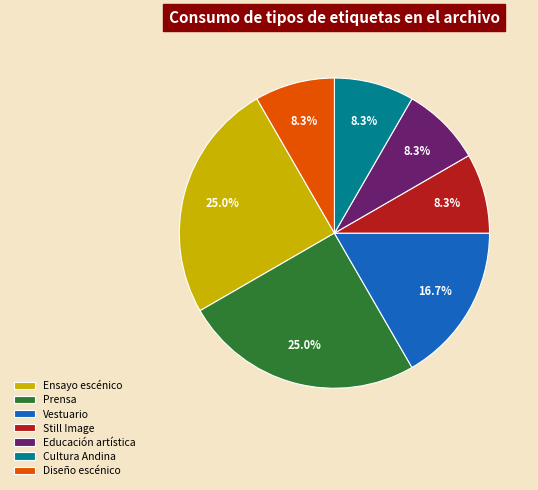

What percentage is the Still Image slice, to the nearest percent?

8%